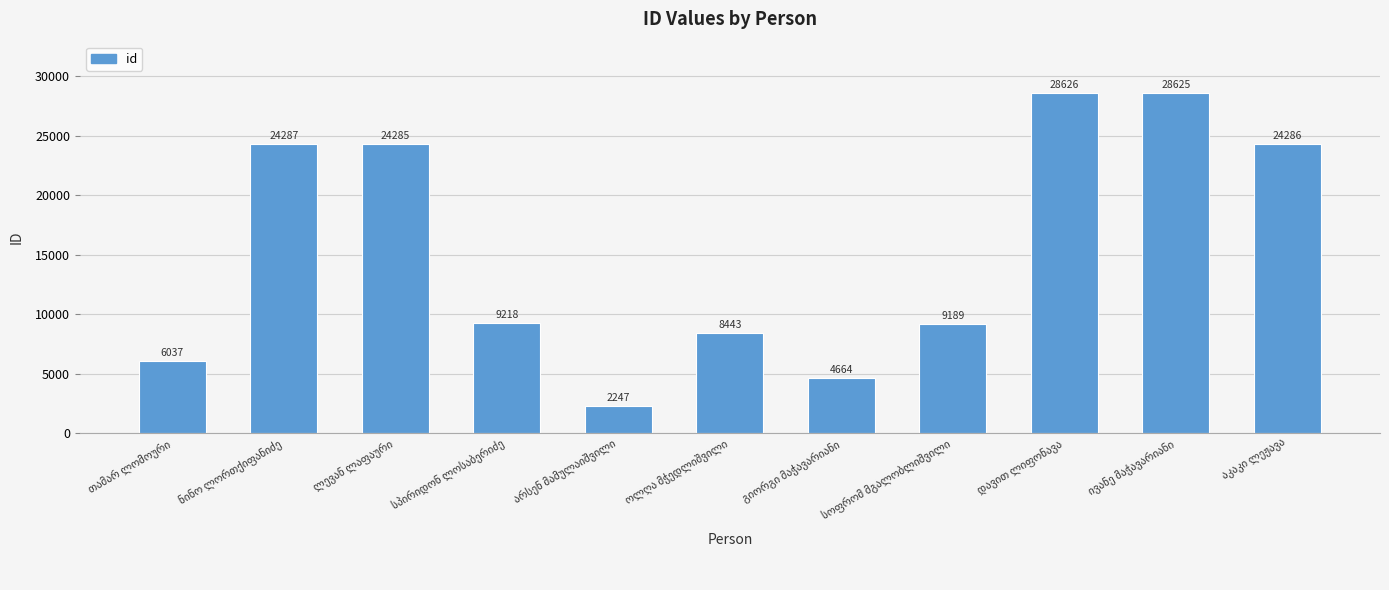

What is the value of the 7th bar from the left?

4664